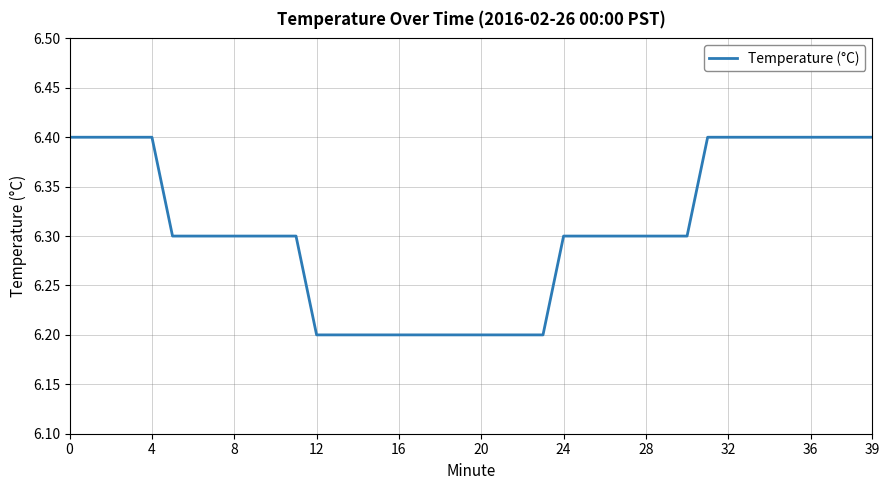

What is the minimum value shown in the chart?

6.2